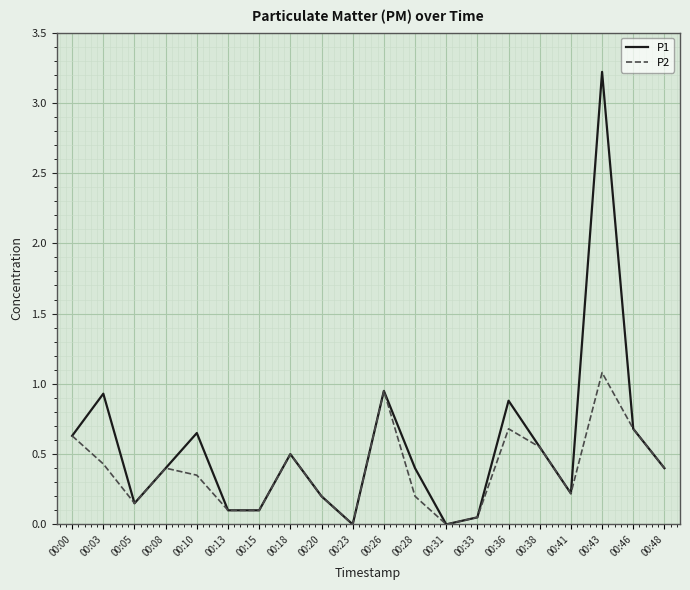

Which series has the largest range (max minus min)?

P1